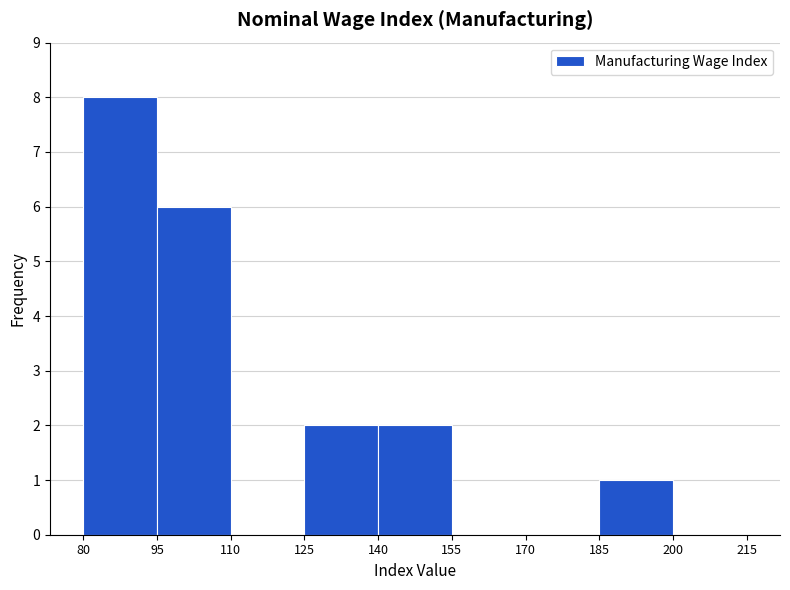

Reading left to right, list every bar in this chart as the range it spans on the x-axis followed by its height. The values are not printed on the chart, so give them approximately, as read against the axis.

80 to 95: 8
95 to 110: 6
110 to 125: 0
125 to 140: 2
140 to 155: 2
155 to 170: 0
170 to 185: 0
185 to 200: 1
200 to 215: 0